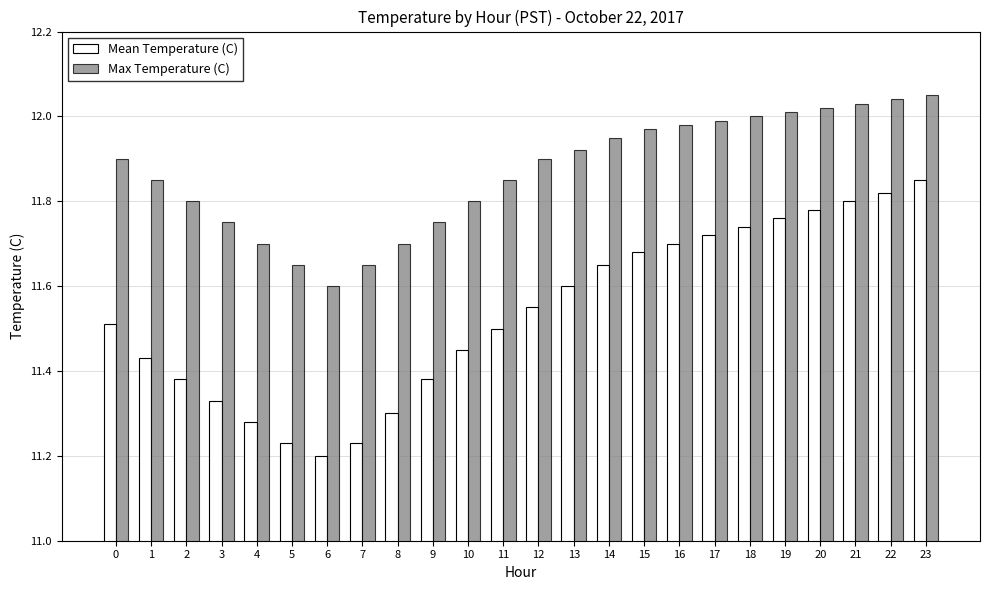

Which series has the largest range (max minus min)?

Mean Temperature (C)